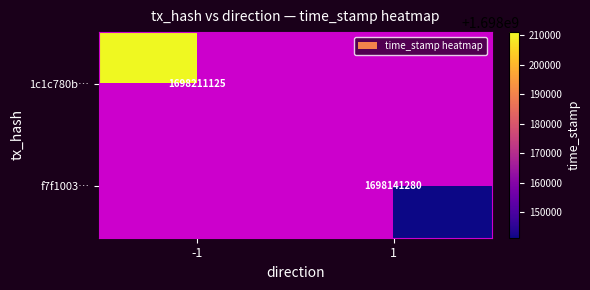

Is the value of 1c1c780b… at -1 greater than the value of f7f1003… at 1?

Yes